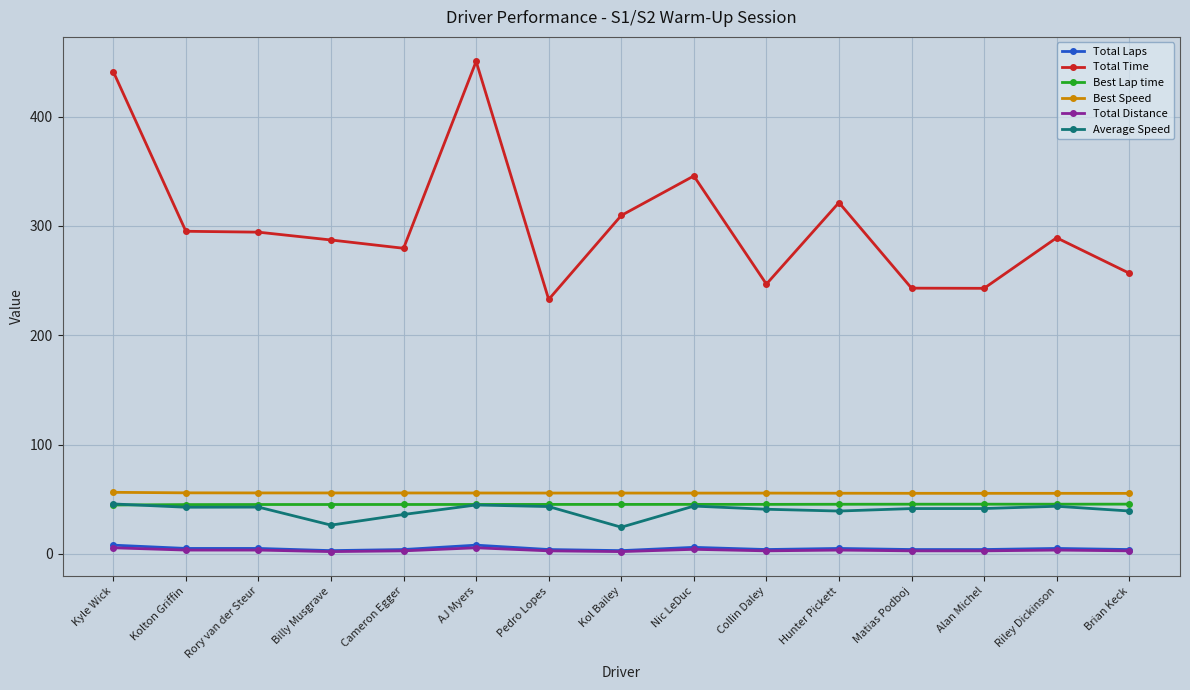

What is the difference between the Total Laps values at Kolton Griffin and Kol Bailey?

2.0